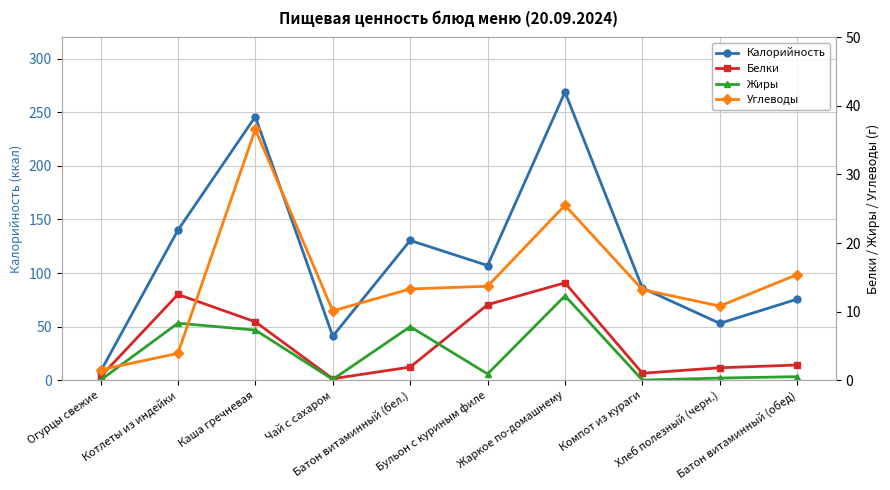

What are all the series names shown in the legend?

Калорийность, Белки, Жиры, Углеводы